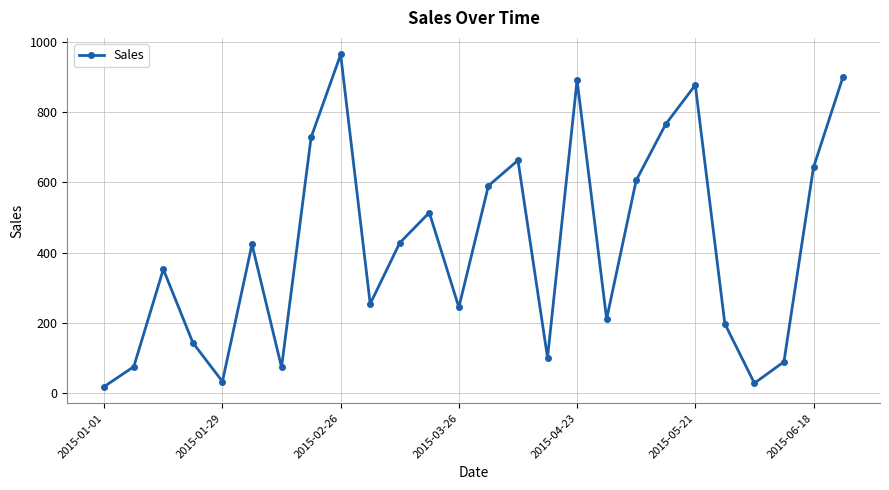

How many interior local peaks (higher than both neighbors) does the data have?

7